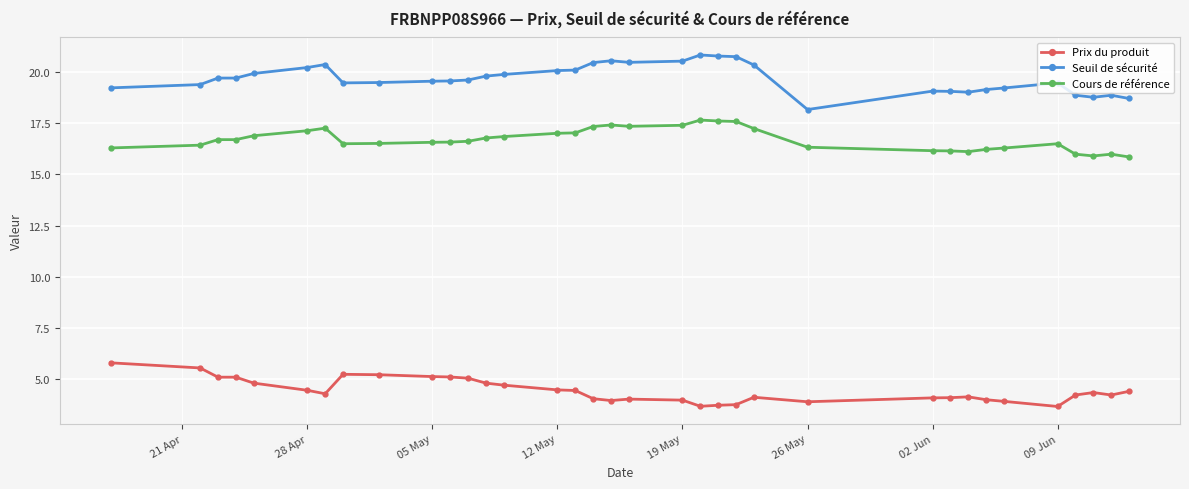

Which series has the largest total across all categories?

Seuil de sécurité